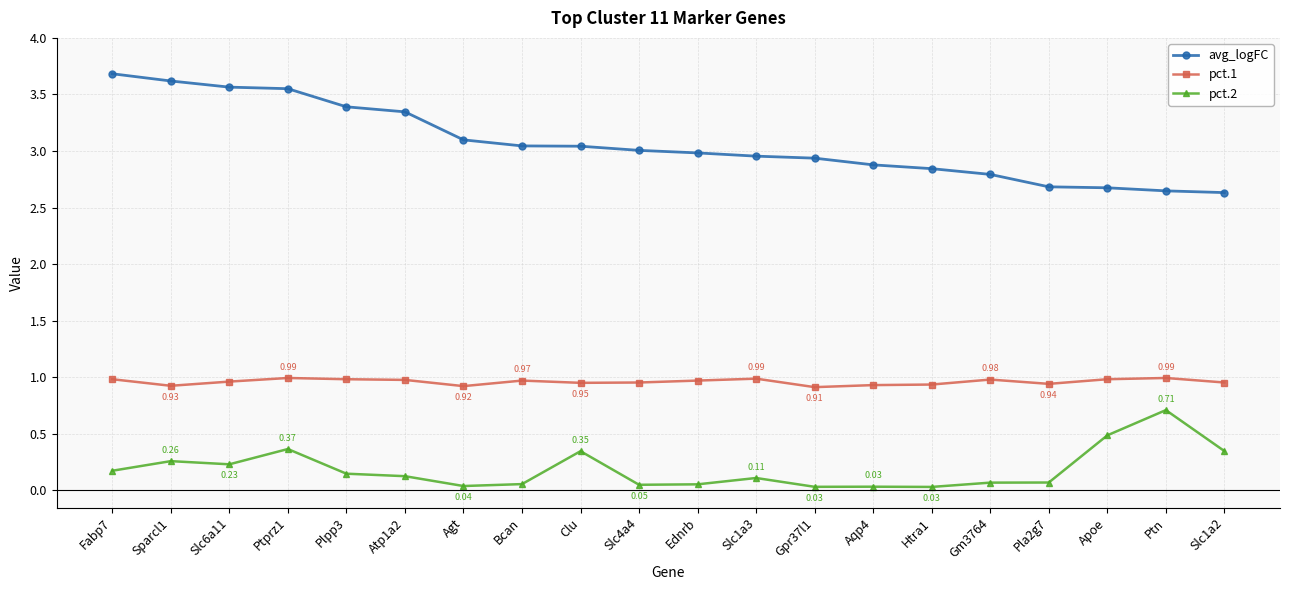

True or false: pct.2 and pct.1 intersect in this chart.

False